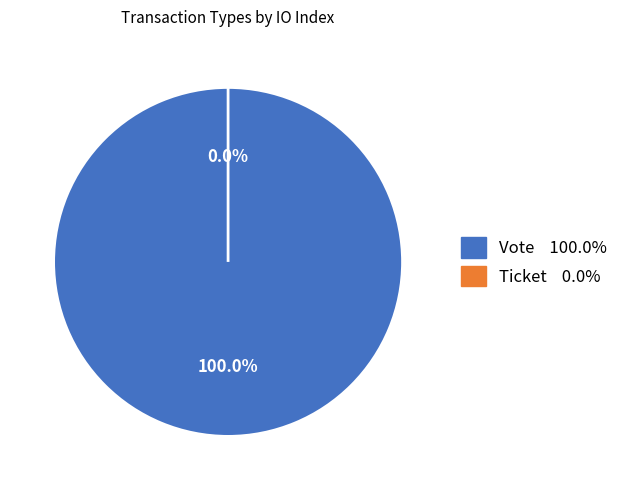

What is the change in value from Vote to Ticket?

-1